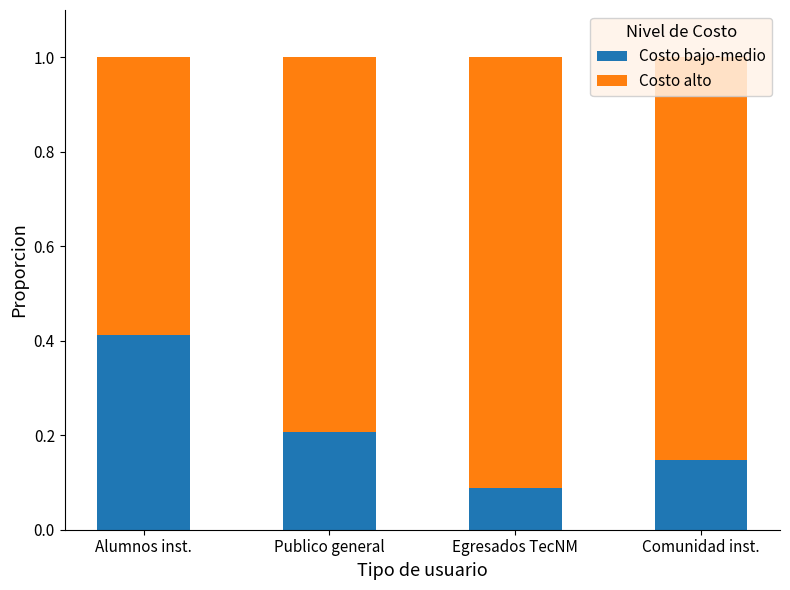

The Costo bajo-medio series shows 0.6 at Alumnos inst.. True or false?

False